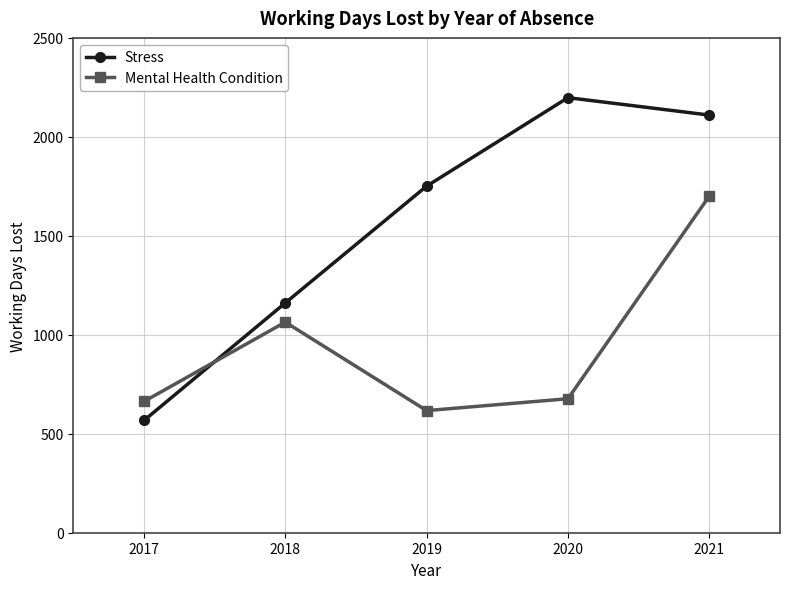

What are all the series names shown in the legend?

Stress, Mental Health Condition